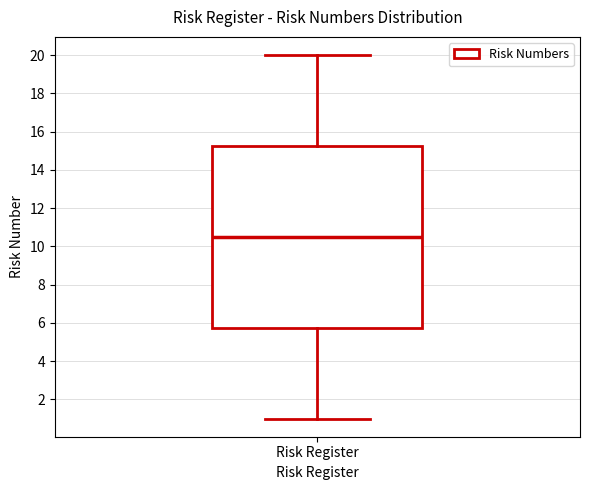

Read this box plot against the y-axis: the position of the median line, the range covered by the box, and the ends of both whiskers. The values are not printed on the chart, so give them approximately, as read against the axis.

median 10.6, box 5.8 to 15.2, whiskers 1.0 to 20.0